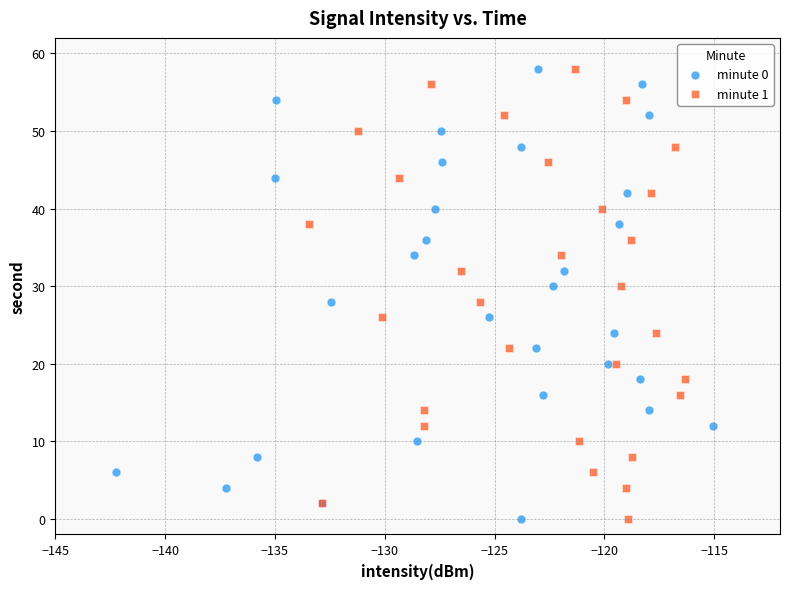

What are all the series names shown in the legend?

minute 0, minute 1